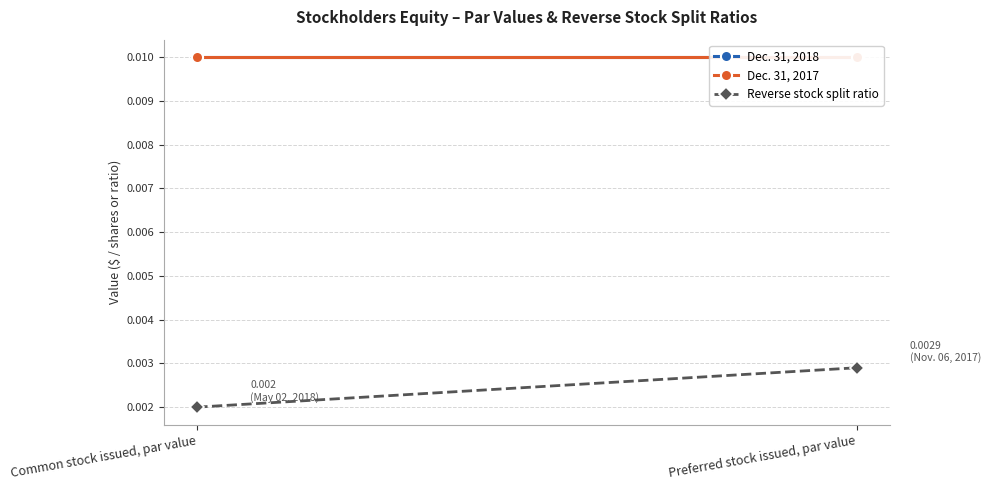

Reading left to right, what are all the values shown in this chart?

Dec. 31, 2018: Common stock issued, par value=0.0	Preferred stock issued, par value=0.0
Dec. 31, 2017: Common stock issued, par value=0.0	Preferred stock issued, par value=0.0
Reverse stock split ratio: Common stock issued, par value=0.0	Preferred stock issued, par value=0.0